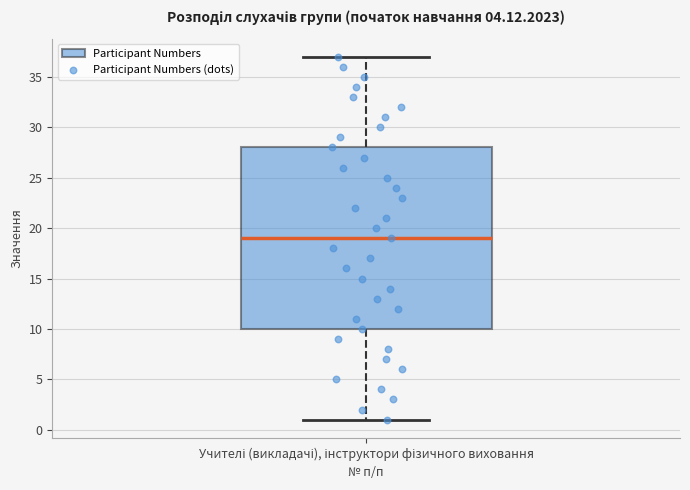

Where does the lower whisker of the box for Учителі (викладачі), інструктори фізичного виховання end on the y-axis? The values are not printed on the chart, so give them approximately, as read against the axis.

1